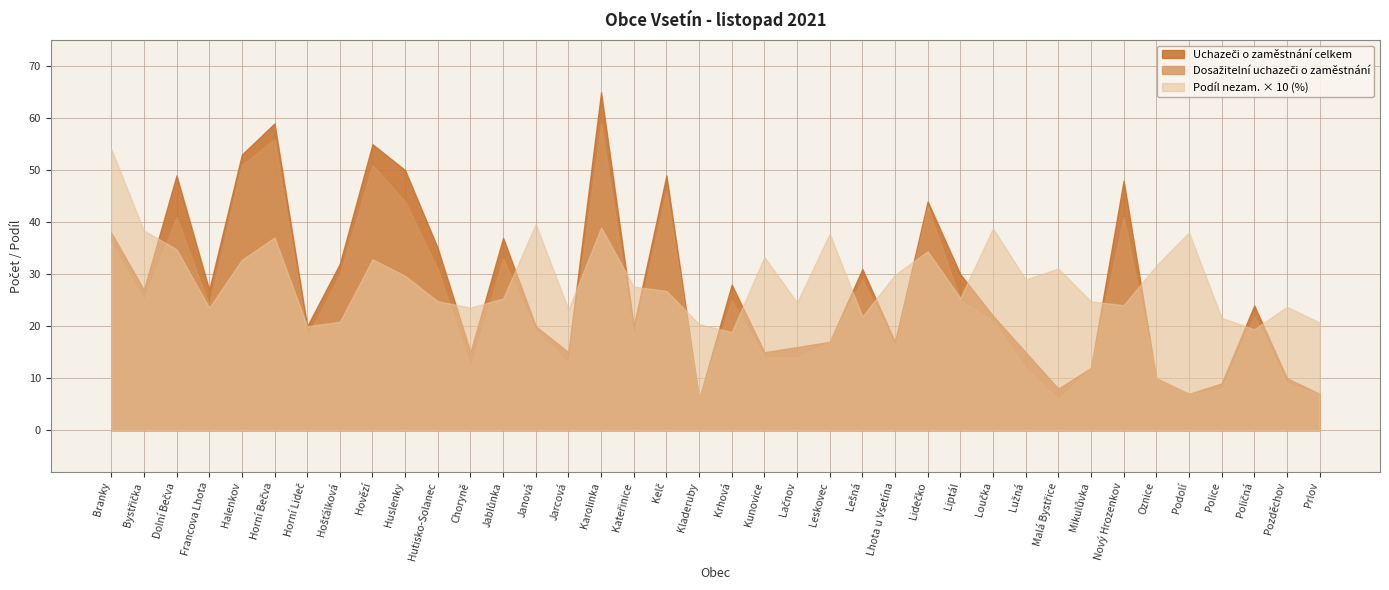

Which series has the widest spread of values?

Uchazeči o zaměstnání celkem